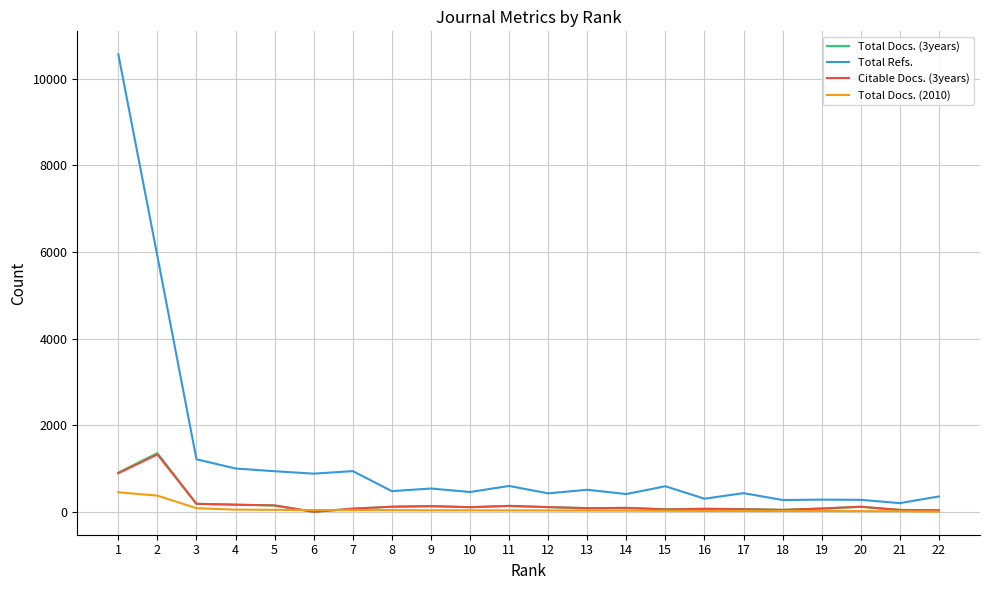

What are all the series names shown in the legend?

Total Docs. (3years), Total Refs., Citable Docs. (3years), Total Docs. (2010)